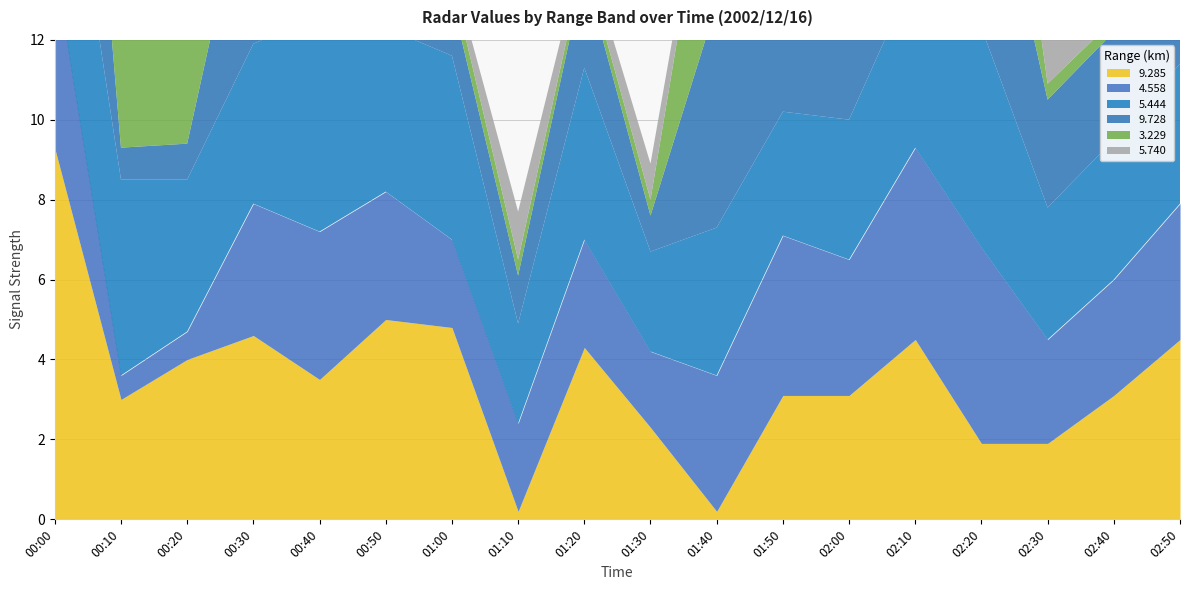

Which series changed the most between 00:20 and 02:10?

9.728